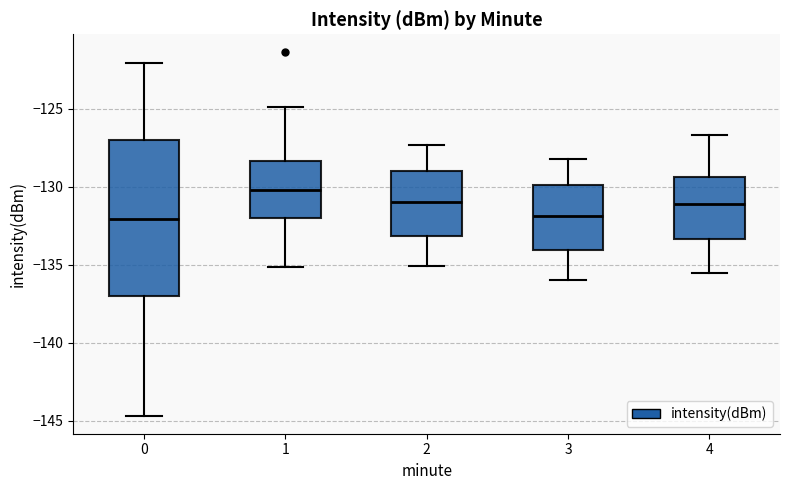

Where does the median line of the box at x = 0 sit on the y-axis? The values are not printed on the chart, so give them approximately, as read against the axis.

-132.0